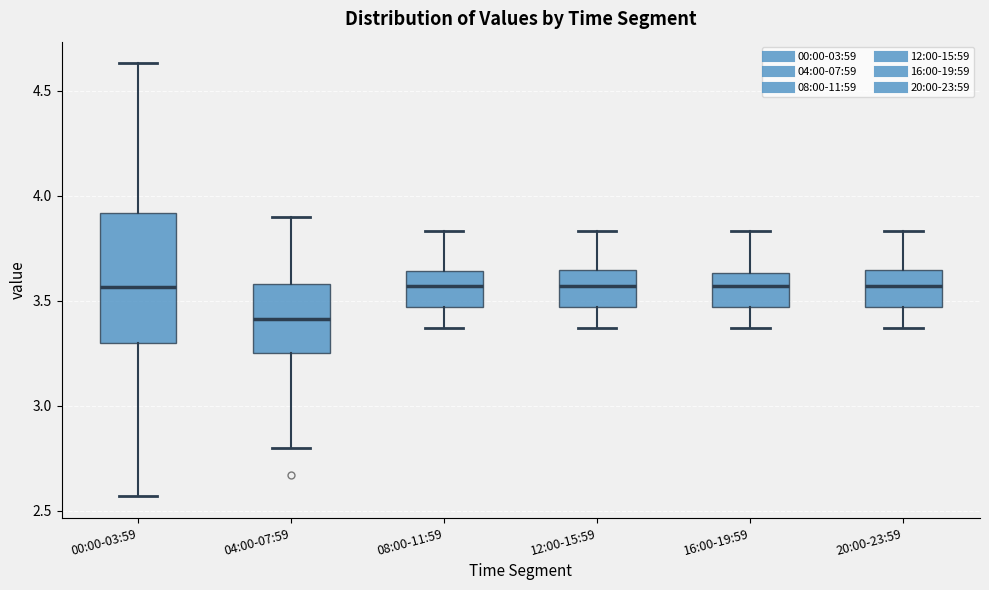

Reading left to right, transcribe this box plot: for each box, give where its median line is, the range the box spans, and where its two whiskers end, as read against the y-axis. The values are not printed on the chart, so give them approximately, as read against the axis.

00:00-03:59: median 3.55, box 3.30 to 3.90, whiskers 2.55 to 4.65
04:00-07:59: median 3.40, box 3.25 to 3.60, whiskers 2.80 to 3.90
08:00-11:59: median 3.55, box 3.45 to 3.65, whiskers 3.35 to 3.85
12:00-15:59: median 3.55, box 3.45 to 3.65, whiskers 3.35 to 3.85
16:00-19:59: median 3.55, box 3.45 to 3.65, whiskers 3.35 to 3.85
20:00-23:59: median 3.55, box 3.45 to 3.65, whiskers 3.35 to 3.85